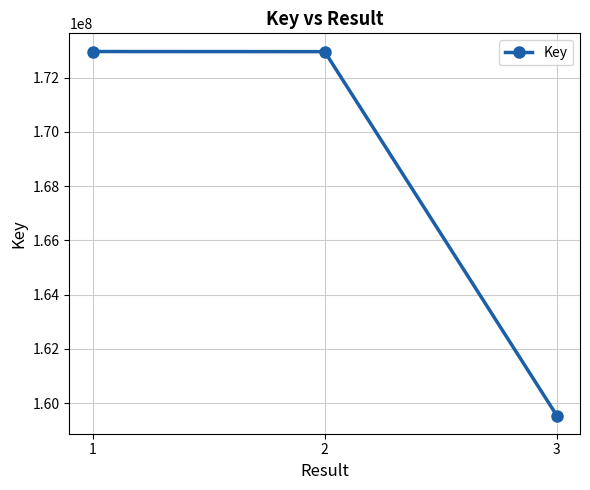

What is the change in value from 1 to 3?

-13413802